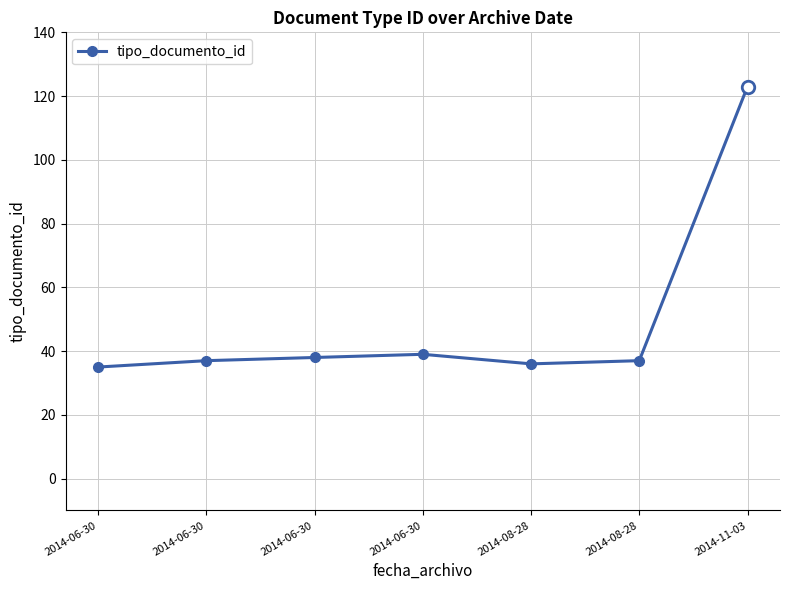

What is the change in value from 2014-06-30 to 2014-08-28?

-2